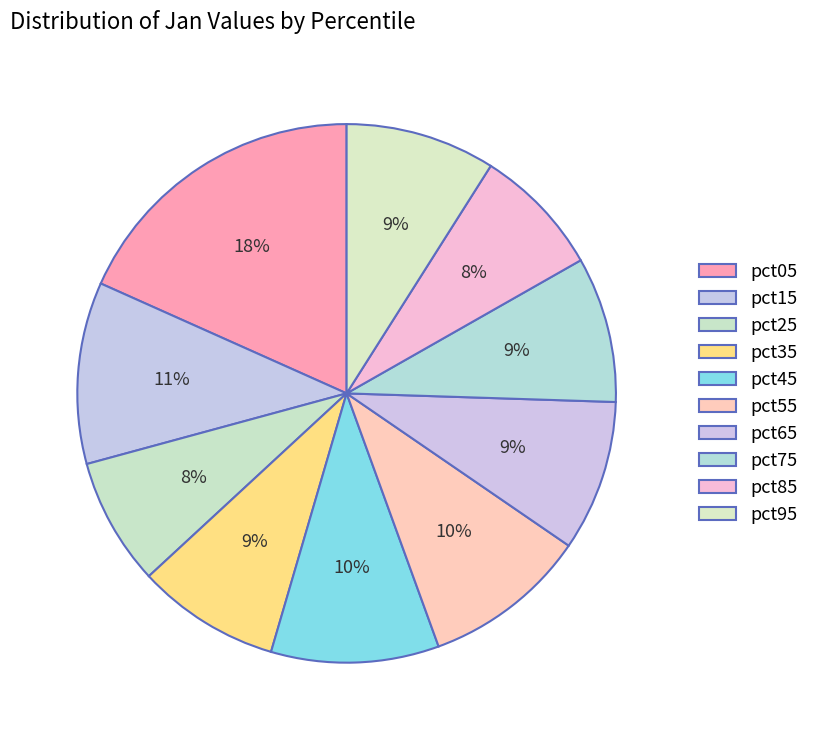

Is it true that pct15 is 4% of the pie?

False